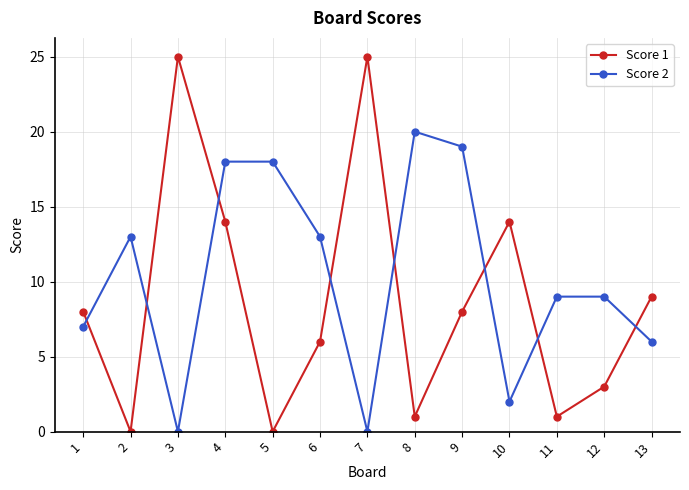

How many categories are shown in the chart?

13